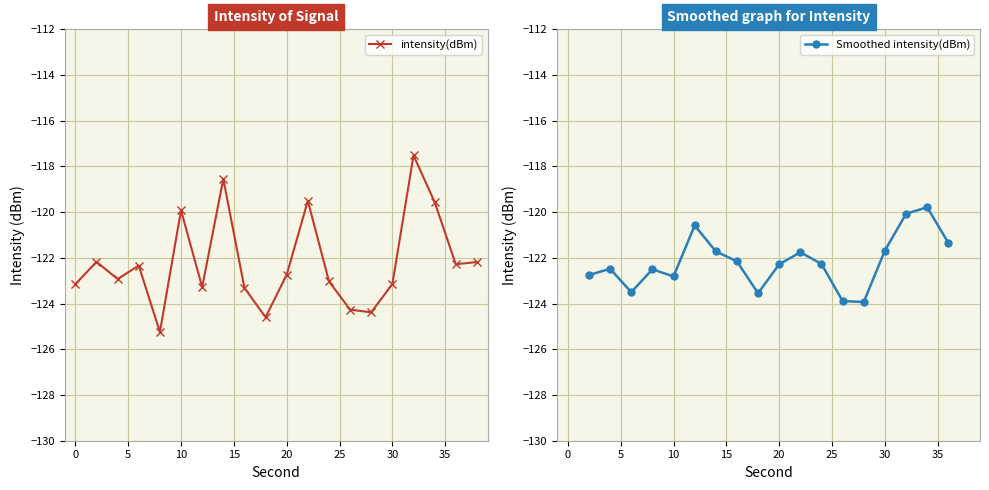

Does the chart display data point markers on the line(s)?

Yes